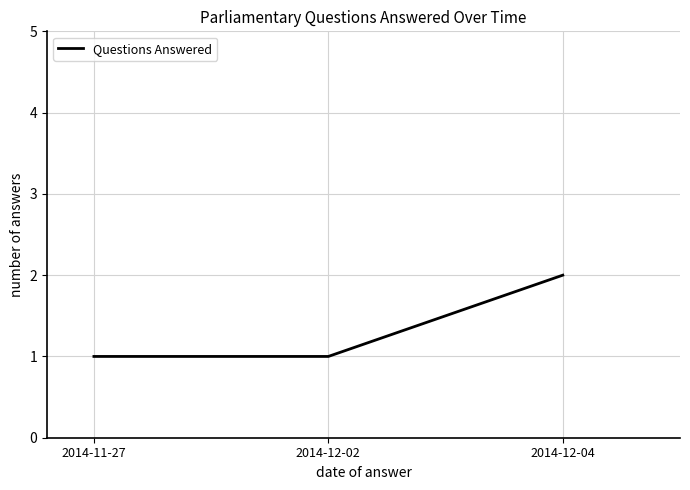

Which label corresponds to the largest value in the chart?

2014-12-04